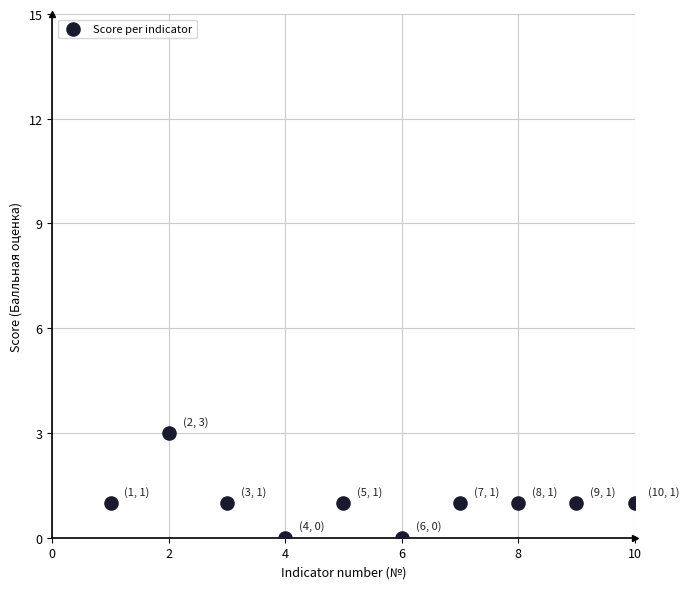

What is the range of Y values (max minus min)?

3